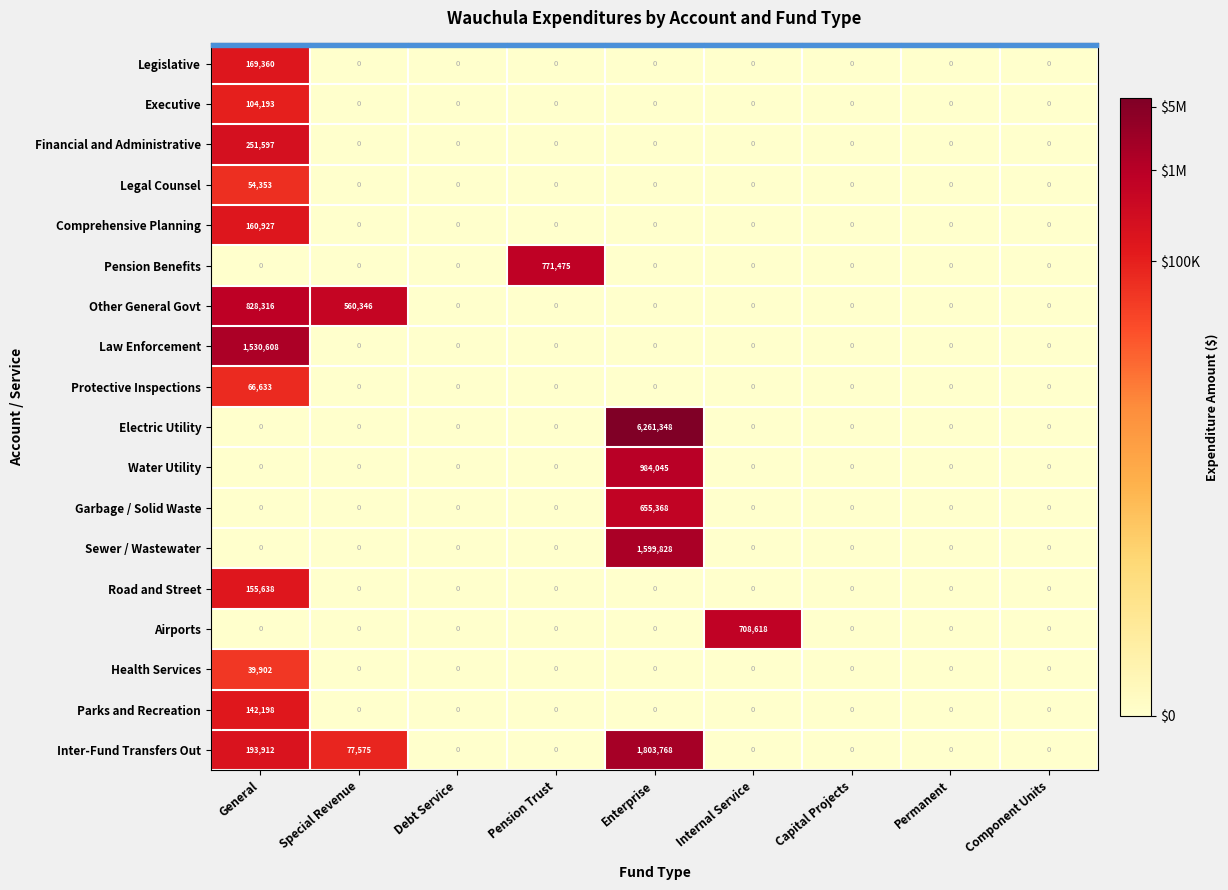

Which category has the highest value across all series?

Enterprise